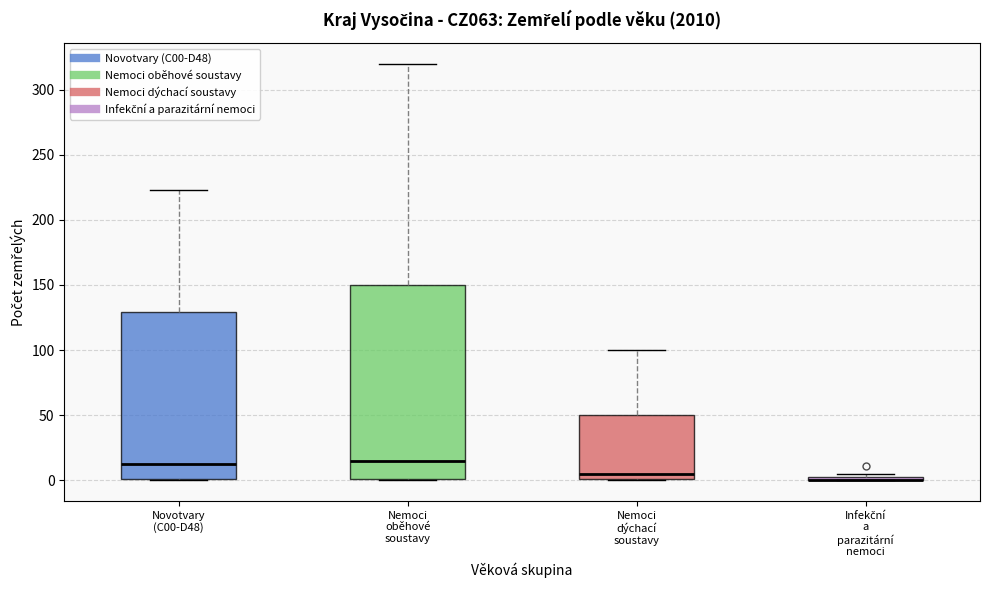

Reading left to right, transcribe this box plot: for each box, give where its median line is, the range the box spans, and where its two whiskers end, as read against the y-axis. The values are not printed on the chart, so give them approximately, as read against the axis.

Novotvary (C00-D48): median 10, box 0 to 130, whiskers 0 to 225
Nemoci oběhové soustavy: median 15, box 0 to 150, whiskers 0 to 320
Nemoci dýchací soustavy: median 5, box 0 to 50, whiskers 0 to 100
Infekční a parazitární nemoci: box collapsed to a line at 0, whiskers 0 to 5